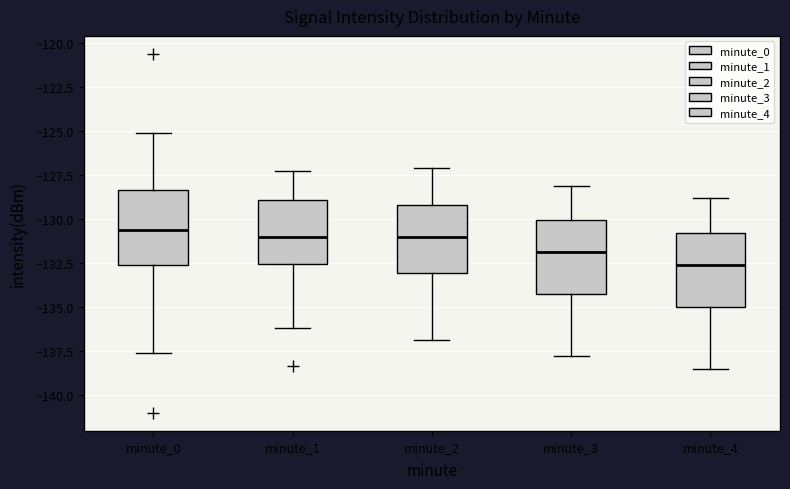

Reading left to right, transcribe this box plot: for each box, give where its median line is, the range the box spans, and where its two whiskers end, as read against the y-axis. The values are not printed on the chart, so give them approximately, as read against the axis.

minute_0: median -130.5, box -132.5 to -128.5, whiskers -137.5 to -125.0
minute_1: median -131.0, box -132.5 to -129.0, whiskers -136.0 to -127.5
minute_2: median -131.0, box -133.0 to -129.0, whiskers -137.0 to -127.0
minute_3: median -132.0, box -134.5 to -130.0, whiskers -138.0 to -128.0
minute_4: median -132.5, box -135.0 to -131.0, whiskers -138.5 to -129.0